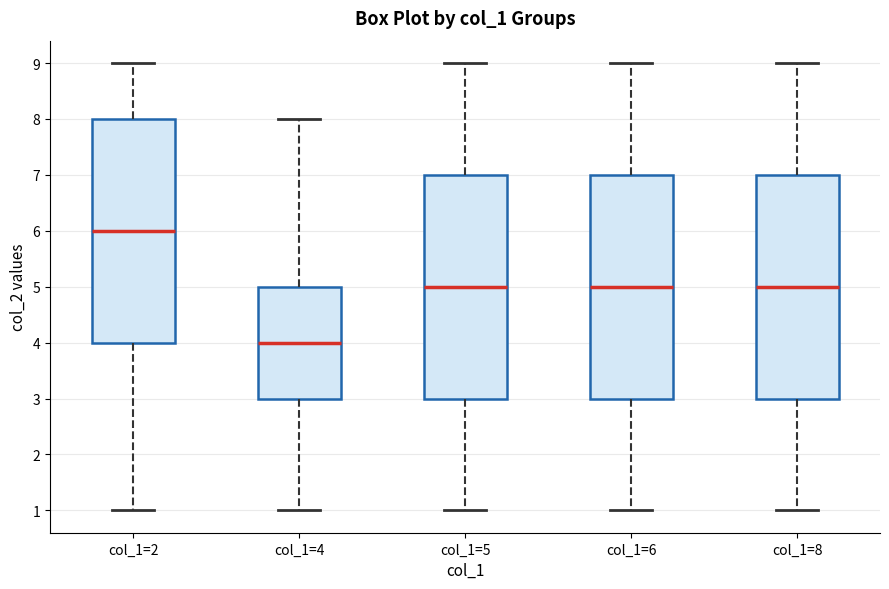

Reading left to right, transcribe this box plot: for each box, give where its median line is, the range the box spans, and where its two whiskers end, as read against the y-axis. The values are not printed on the chart, so give them approximately, as read against the axis.

col_1=2: median 6, box 4 to 8, whiskers 1 to 9
col_1=4: median 4, box 3 to 5, whiskers 1 to 8
col_1=5: median 5, box 3 to 7, whiskers 1 to 9
col_1=6: median 5, box 3 to 7, whiskers 1 to 9
col_1=8: median 5, box 3 to 7, whiskers 1 to 9